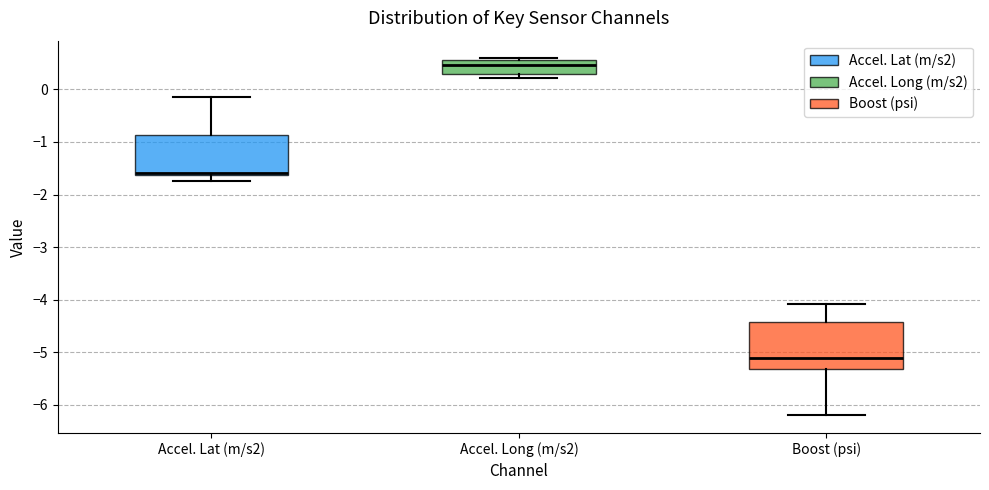

Which box's median line is the lowest?

Boost (psi)